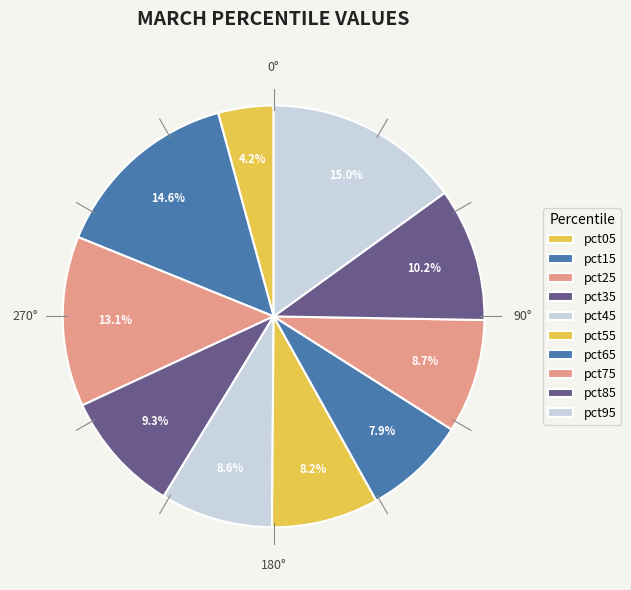

To the nearest percent, what is the combined percentage of pct65 and pct35?

17%